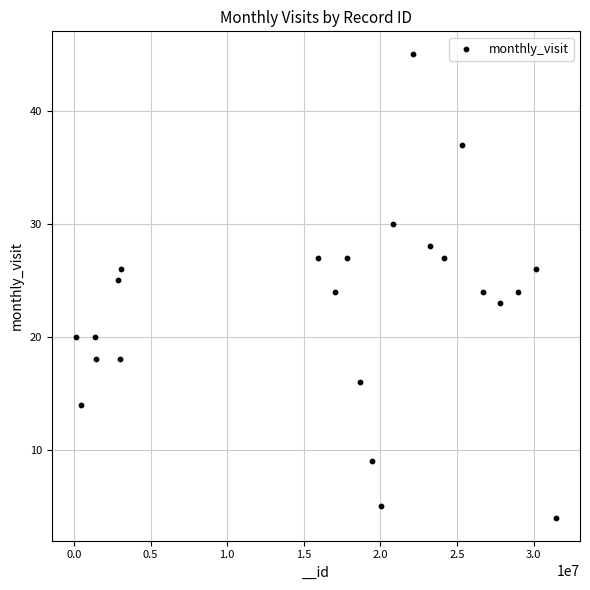

What is the range of X values (max minus min)?

31328221